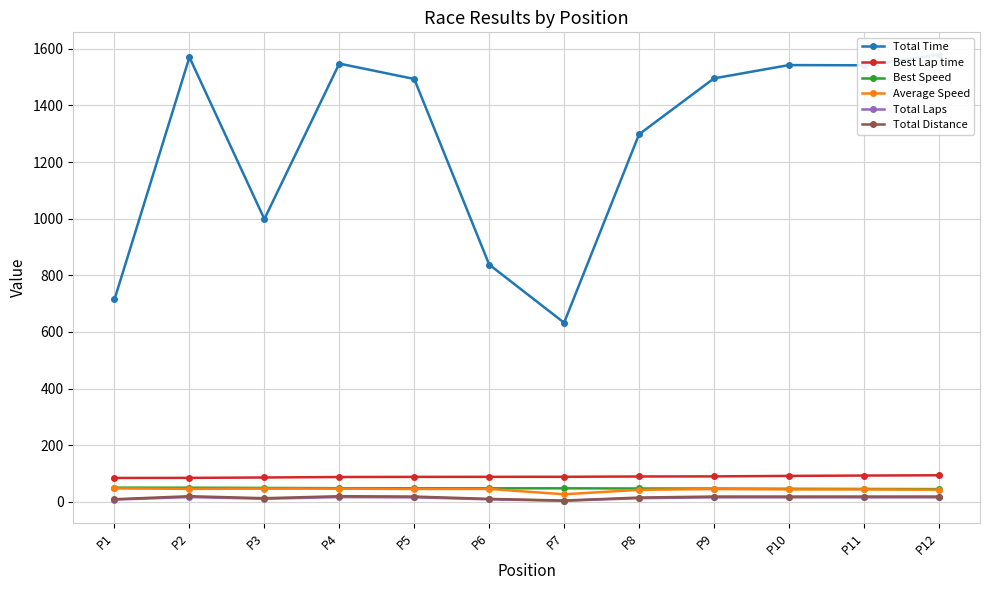

Reading left to right, transcribe all the data shown in this chart.

Total Time: 715.0	1570.2	998.7	1547.7	1493.4	838.0	632.7	1298.0	1495.5	1542.5	1541.7	1579.3
Best Lap time: 84.5	84.8	86.2	87.8	88.3	88.5	88.6	89.7	90.1	91.8	93.0	94.0
Best Speed: 50.3	50.1	49.3	48.4	48.1	48.0	47.9	47.4	47.1	46.3	45.7	45.2
Average Speed: 47.5	46.0	46.8	46.6	45.5	45.6	26.8	42.5	45.4	44.0	44.1	43.0
Total Laps: 8.0	17.0	11.0	17.0	16.0	9.0	4.0	13.0	16.0	16.0	16.0	16.0
Total Distance: 9.4	20.1	13.0	20.1	18.9	10.6	4.7	15.3	18.9	18.9	18.9	18.9